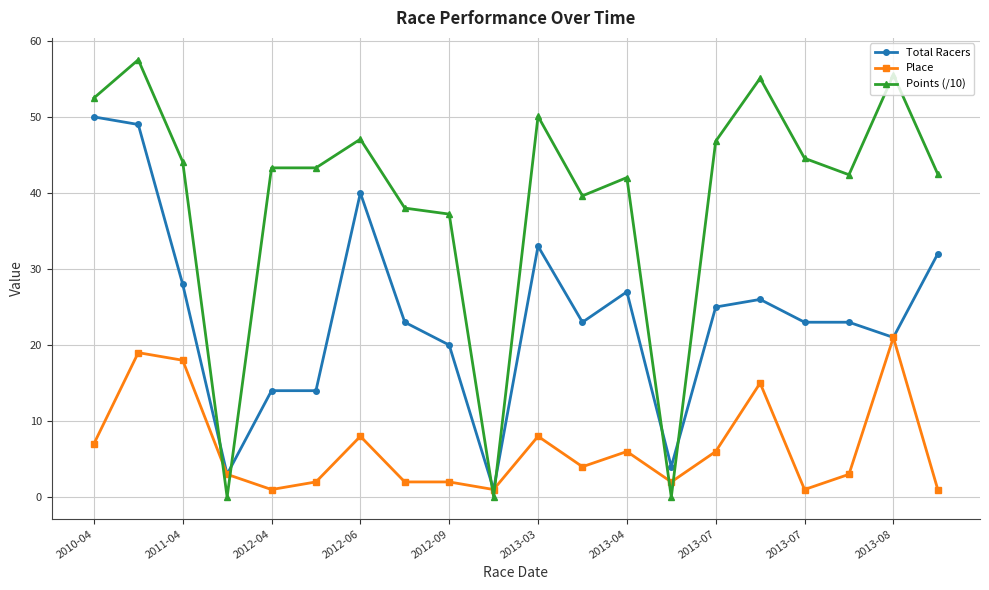

What is the value of the Points (/10) point at the 2nd from the left?

57.5